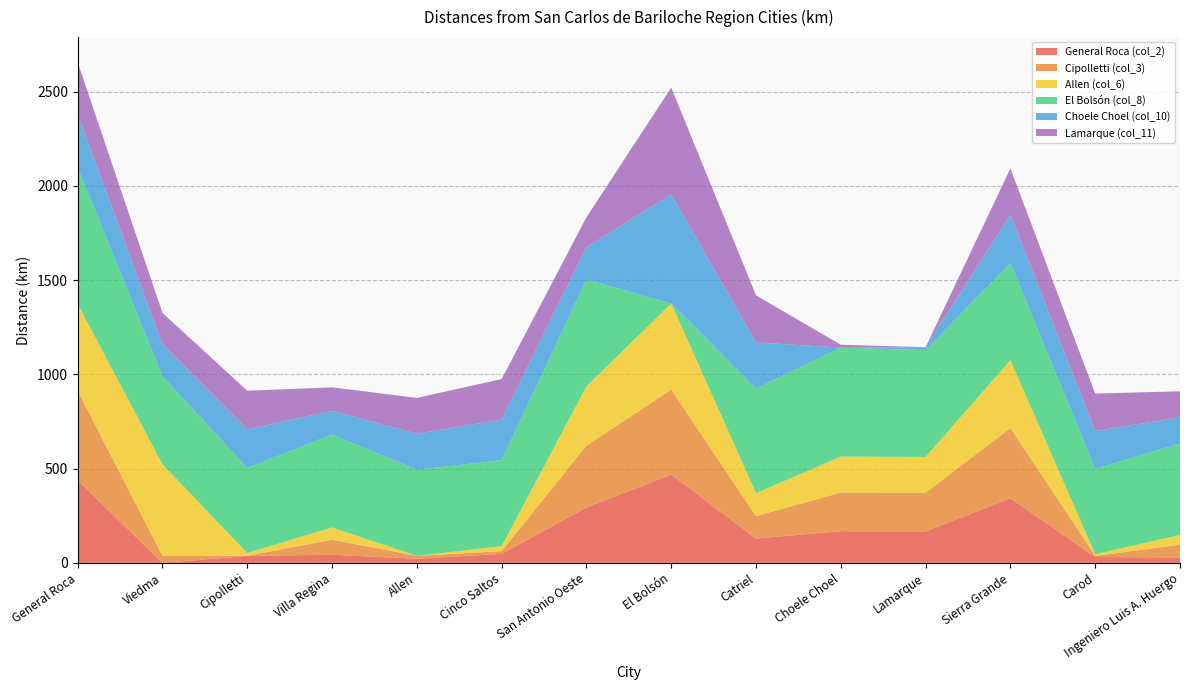

Reading right to left, extract all data points from this chart.

General Roca (col_2): 29	31	343	167	168	129	468	294	48	22	43	37	0	438
Cipolletti (col_3): 67	6	372	205	205	119	451	328	14	15	80	0	37	475
Allen (col_6): 52	9	360	190	191	122	457	314	27	0	65	15	486	460
El Bolsón (col_8): 485	453	514	567	578	555	0	567	456	457	493	451	468	724
Choele Choel (col_10): 139	200	258	15	0	244	578	171	215	191	125	205	168	282
Lamarque (col_11): 138	199	245	0	15	250	567	159	215	190	125	205	167	277